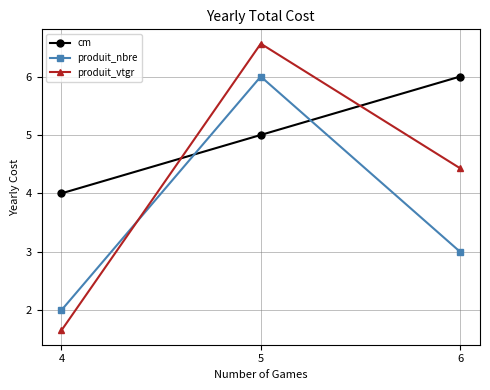

At how many categories does at least one series exceed 2?

3